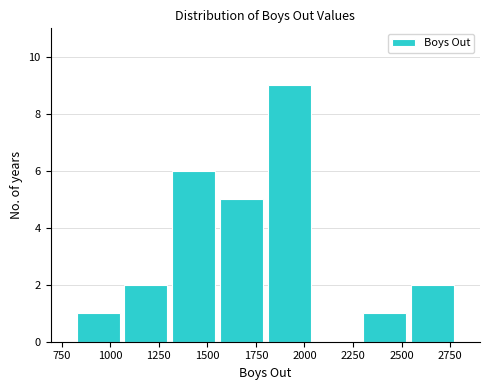

How tall is the bar that spans 1800 to 2050 on the x-axis? Neither the bar edges nor the heights are printed on the chart, so give them approximately, as read against the axes.

9